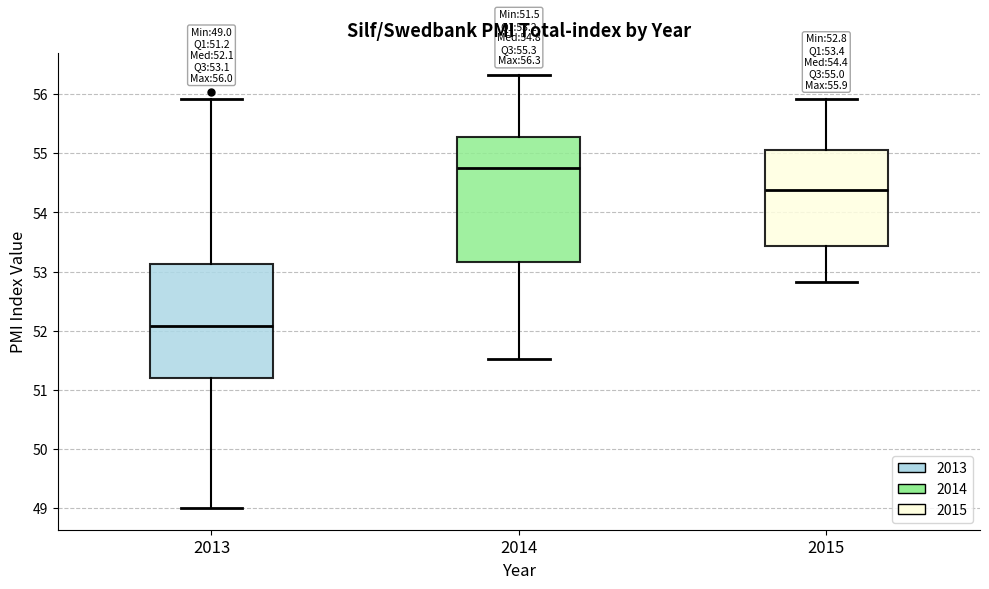

Comparing the boxes themselves (not the whiskers), which one is the tallest?

2014